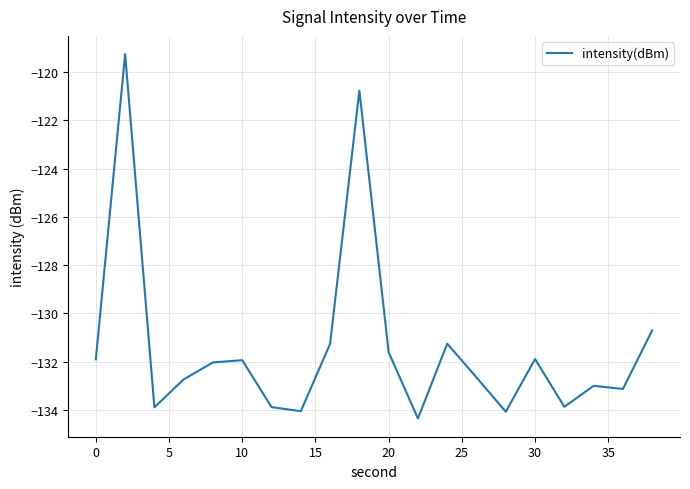

What is the minimum value shown in the chart?

-134.3